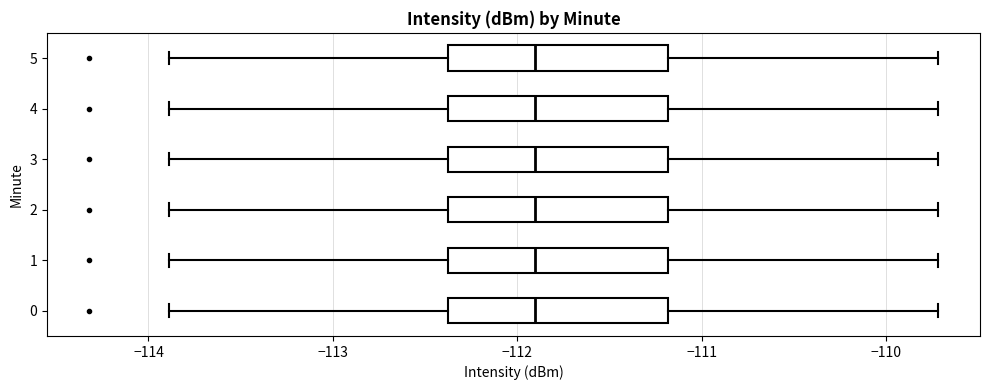

Reading bottom to top, read every box against the x-axis: the position of its median line, the range the box covers, and the ends of its whiskers. The values are not printed on the chart, so give them approximately, as read against the axis.

0: median -111.9, box -112.4 to -111.2, whiskers -113.9 to -109.7
1: median -111.9, box -112.4 to -111.2, whiskers -113.9 to -109.7
2: median -111.9, box -112.4 to -111.2, whiskers -113.9 to -109.7
3: median -111.9, box -112.4 to -111.2, whiskers -113.9 to -109.7
4: median -111.9, box -112.4 to -111.2, whiskers -113.9 to -109.7
5: median -111.9, box -112.4 to -111.2, whiskers -113.9 to -109.7